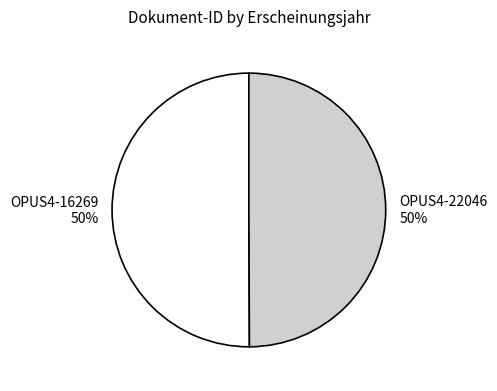

Approximately how many times larger is the value at OPUS4-16269 compared to OPUS4-22046?

1.0